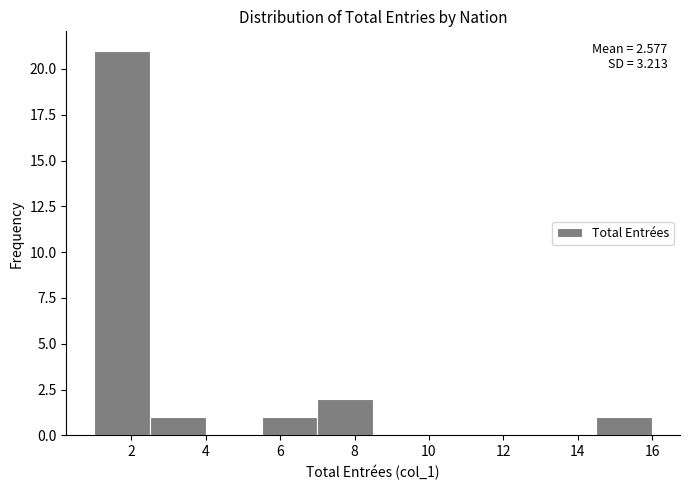

Which range on the x-axis has the tallest bar?

1.0 to 2.5